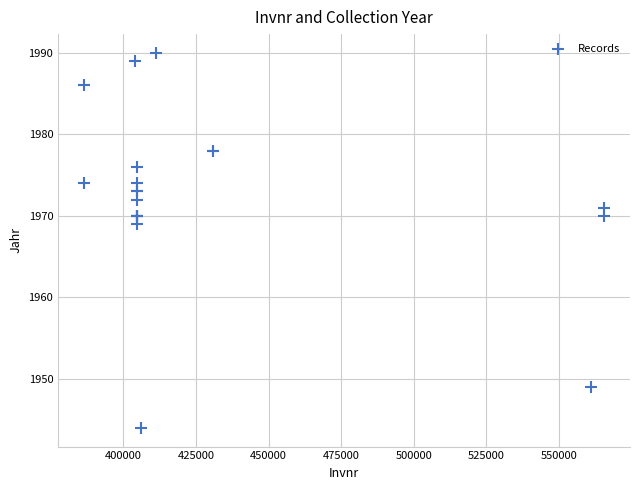

What Y value in the scatter plot is closest to 1967?

1969